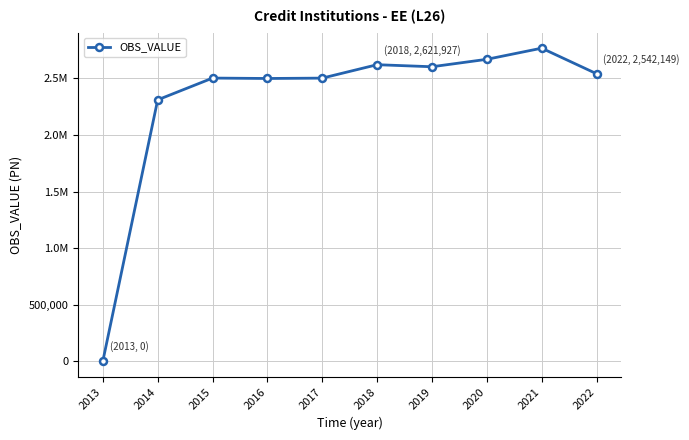

Is this an area chart (filled region under the line)?

No